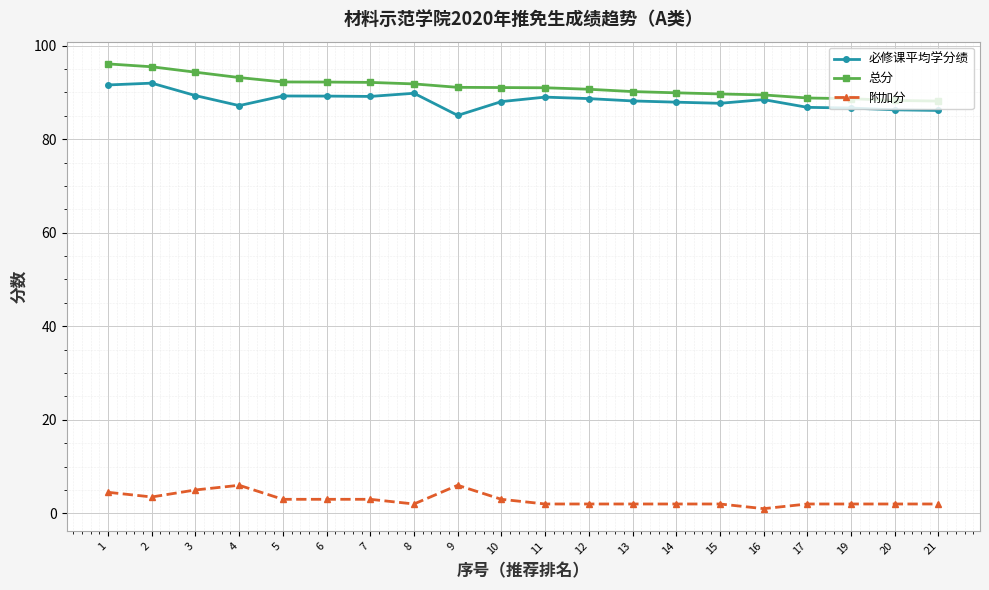

At 19, list the series in order from largest to smallest.

总分, 必修课平均学分绩, 附加分